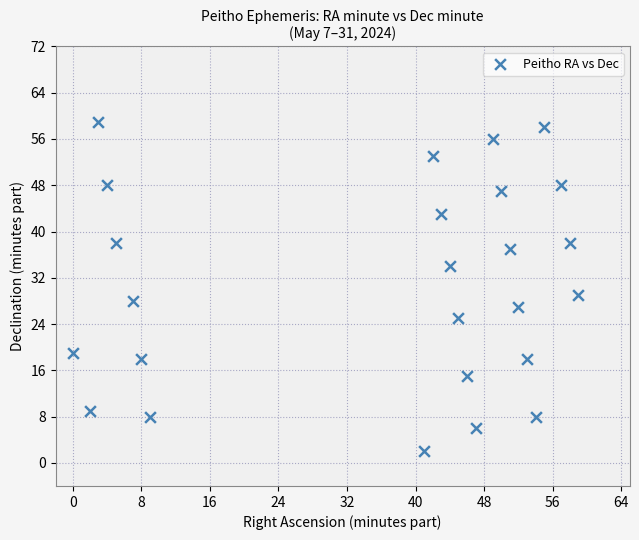

What is the range of Y values (max minus min)?

57